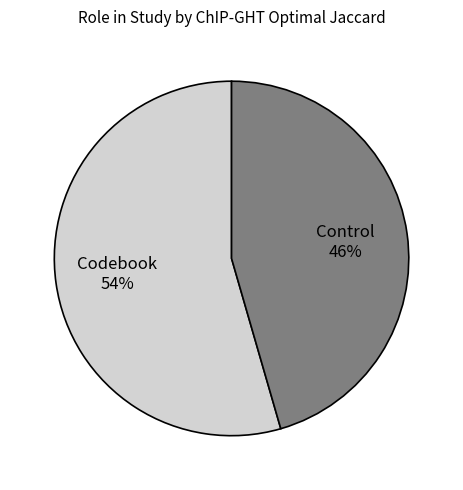

Which category has the smallest portion of the pie?

Control